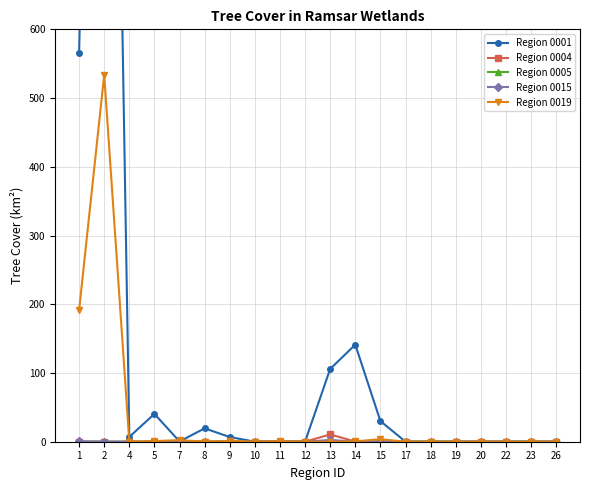

What is the difference between the maximum and minimum values in the Region 0001 series?

2166.8